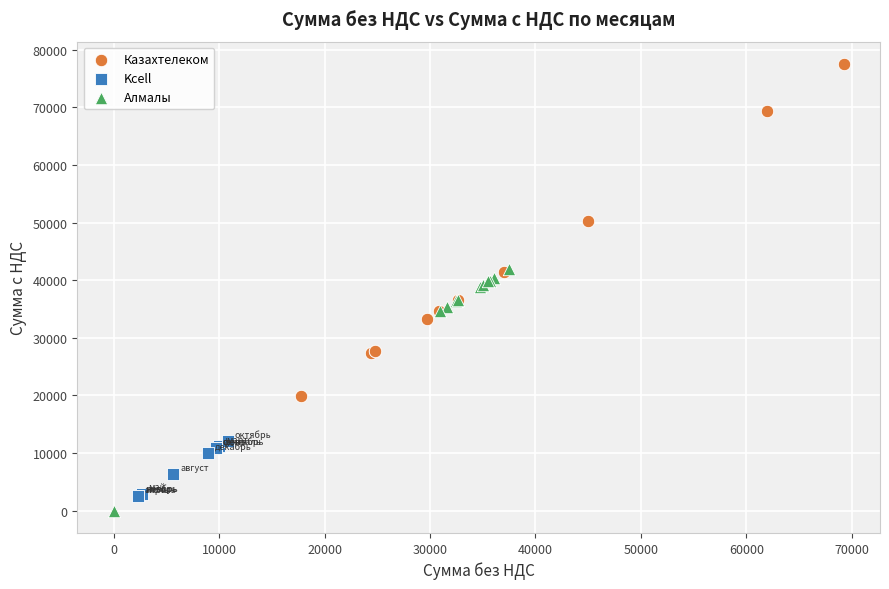

Which series has the widest spread of Y values?

Казахтелеком